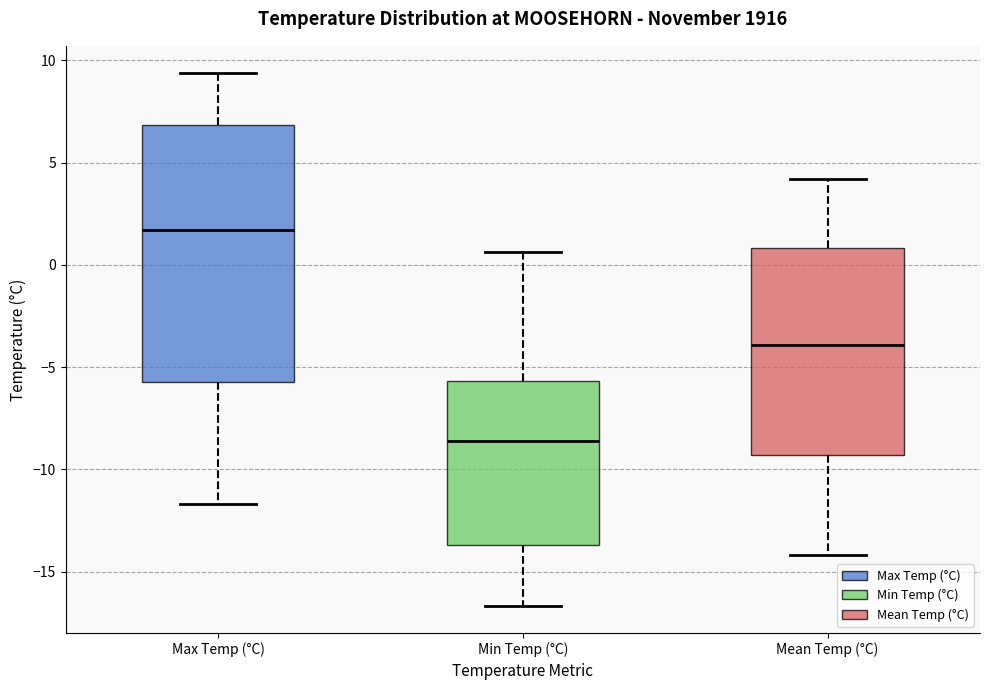

Which box has the highest median line?

Max Temp (°C)